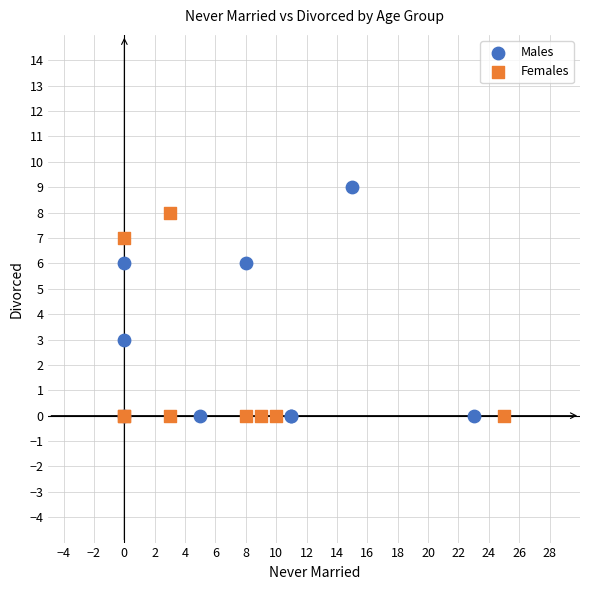

Which series contains the highest Y value?

Males